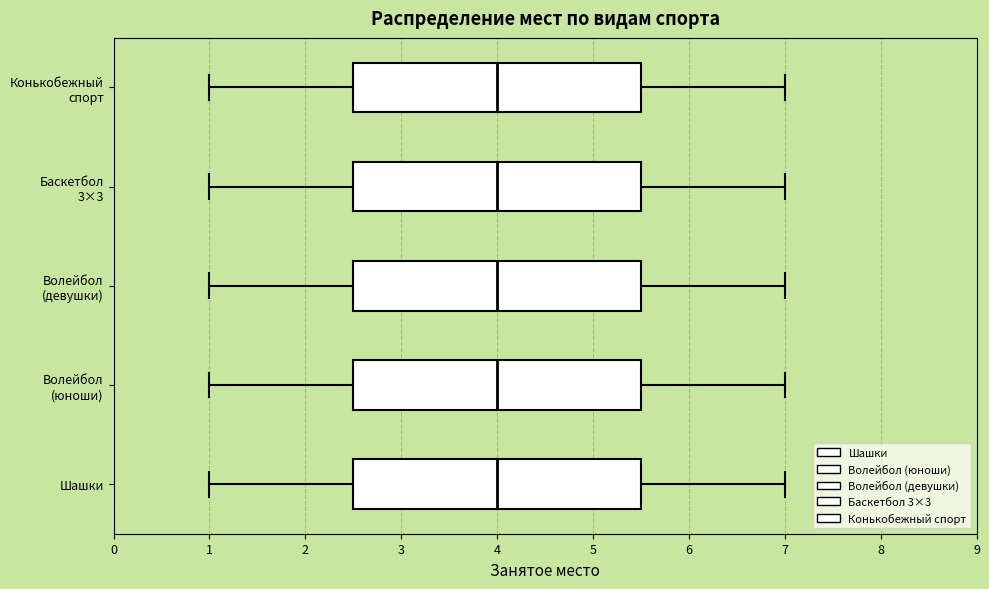

Where is the right edge of the box for Волейбол (девушки) on the x-axis? The values are not printed on the chart, so give them approximately, as read against the axis.

5.5